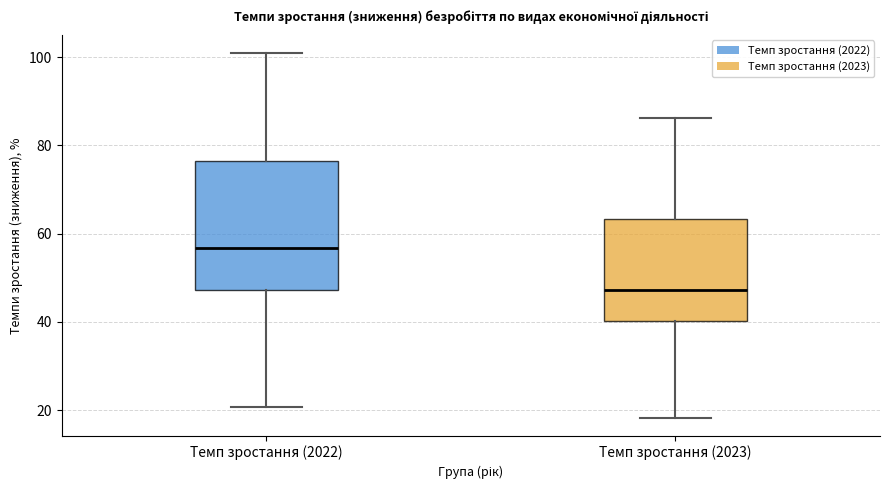

Which box has the lowest median line?

Темп зростання (2023)